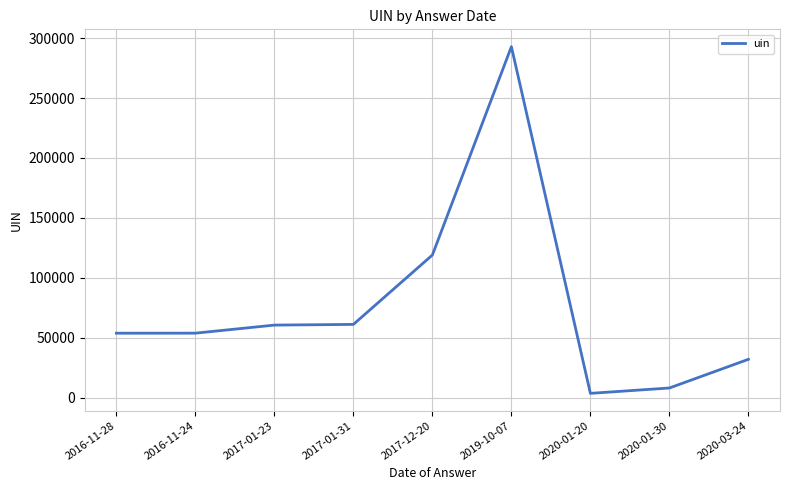

Which label corresponds to the largest value in the chart?

2019-10-07